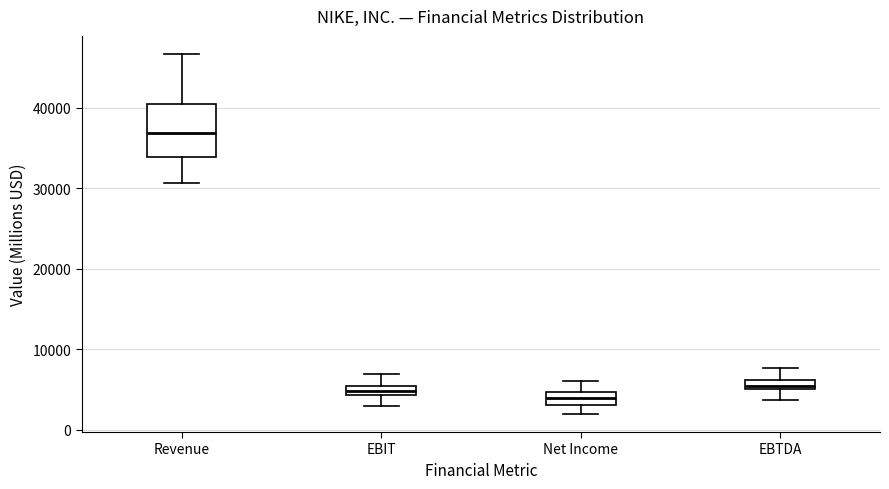

Where is the upper edge of the box for EBTDA on the y-axis? The values are not printed on the chart, so give them approximately, as read against the axis.

6000